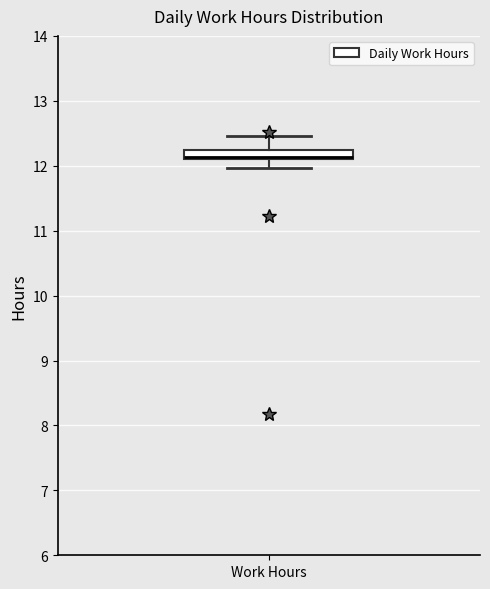

Where is the lower edge of the box for Work Hours on the y-axis? The values are not printed on the chart, so give them approximately, as read against the axis.

12.1